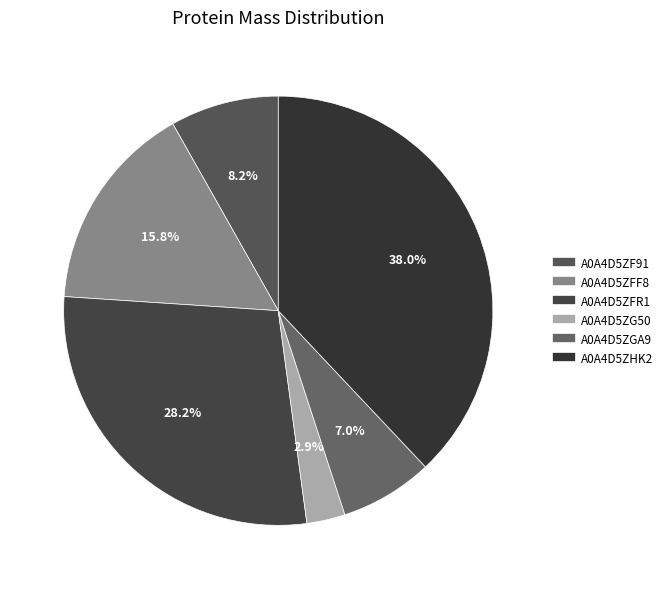

Is there a majority slice in this chart?

No